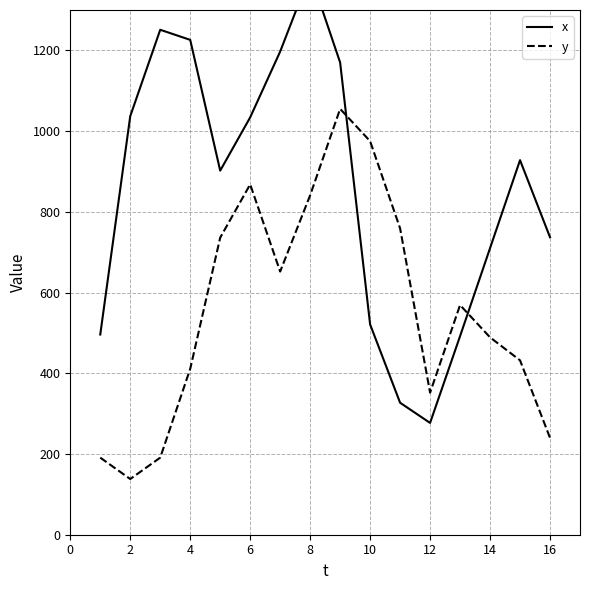

Does the chart display data point markers on the line(s)?

No